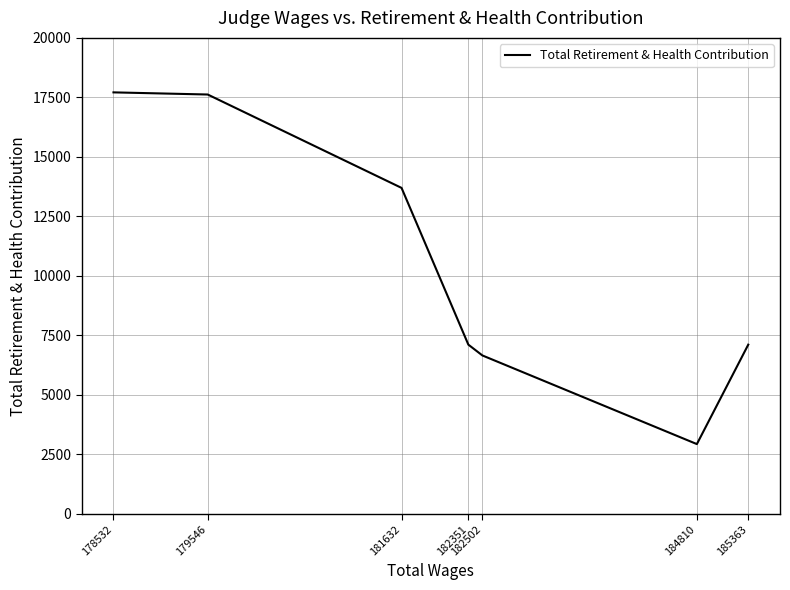

What is the average value?

10402